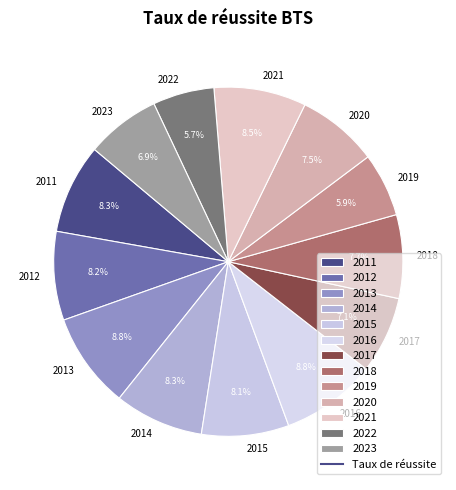

True or false: 2014 accounts for 8% of the total.

True